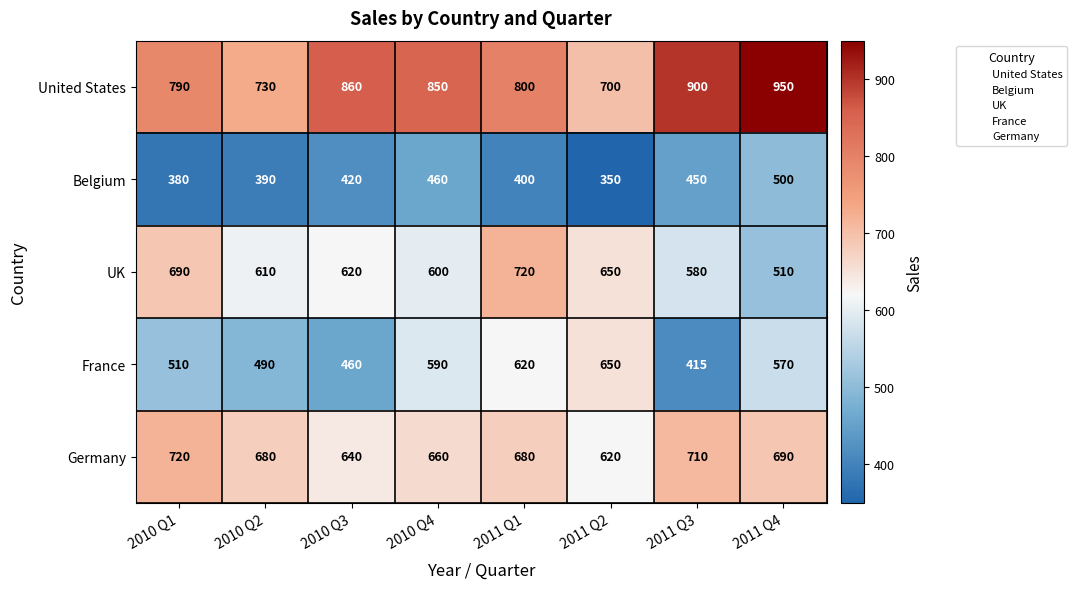

Is the value of Belgium at 2010 Q2 greater than the value of France at 2011 Q1?

No